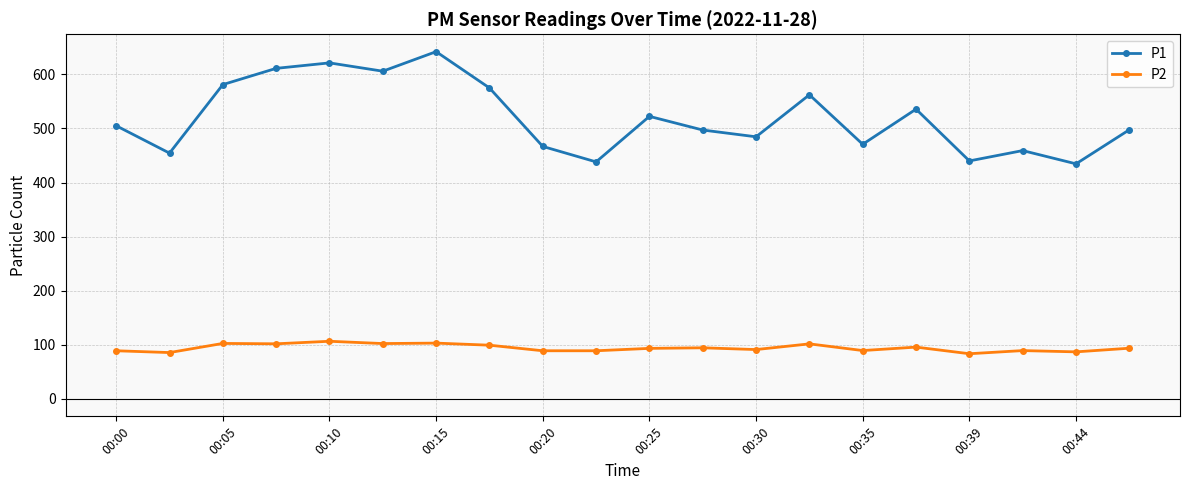

True or false: P1 and P2 cross at least once.

False